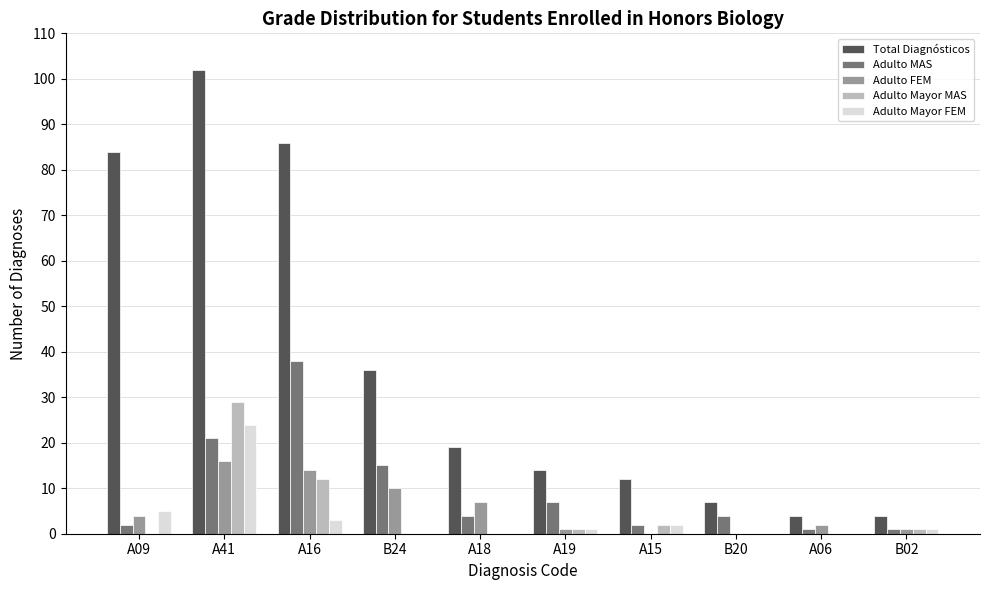

What is the total value across all series at A15?

18